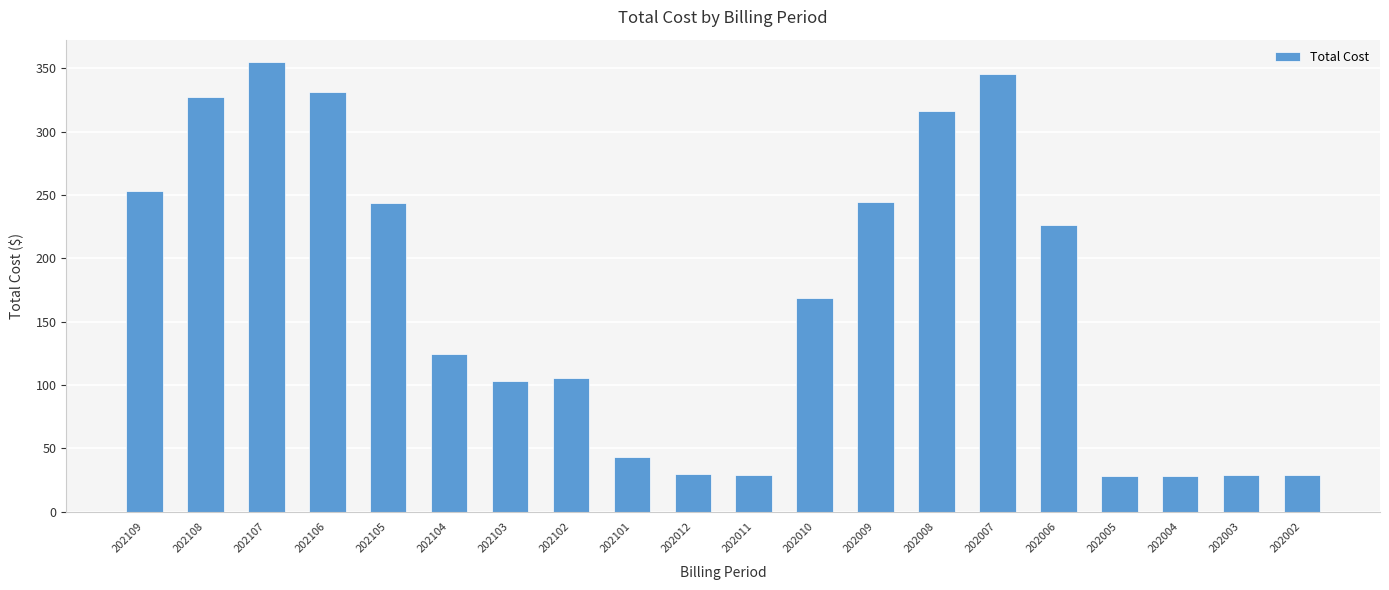

At which category does the chart reach its peak across all series?

202107